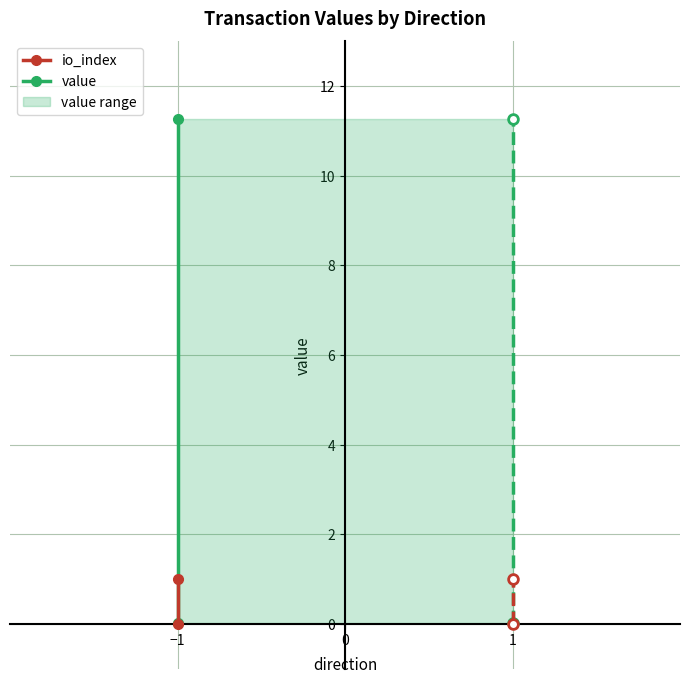

What is the difference between the maximum and minimum values in the value series?

11.2